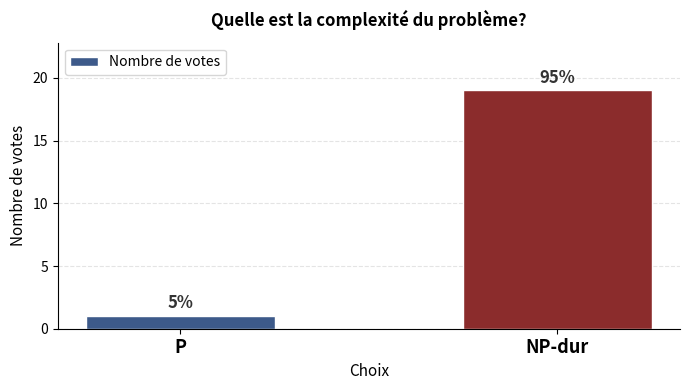

What is the label of the 1st bar from the right?

NP-dur